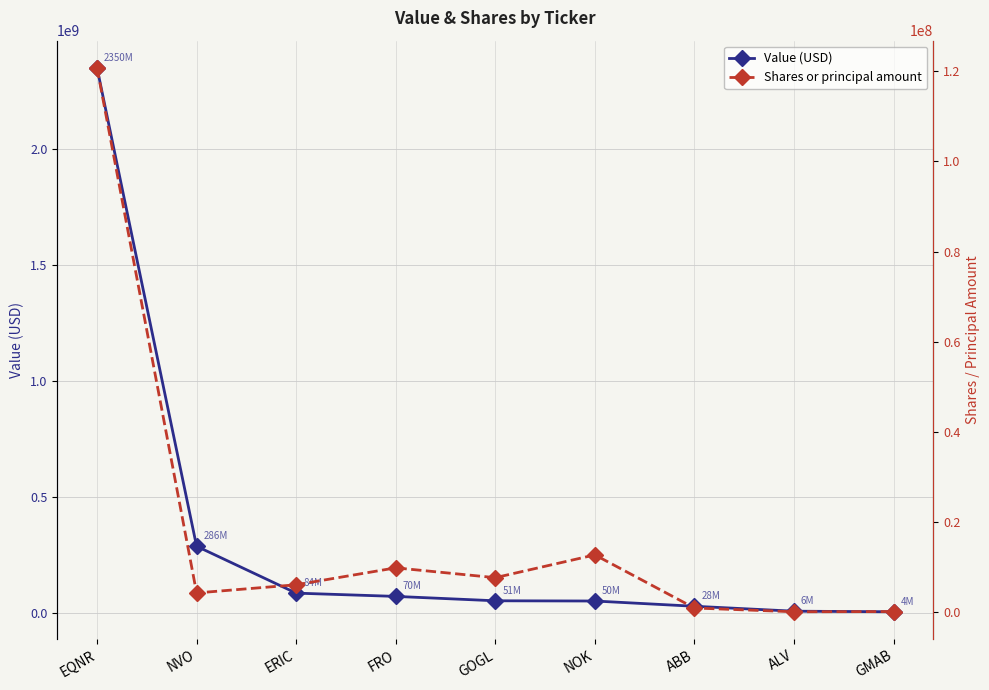

Which has a higher value, GMAB or ERIC?

ERIC